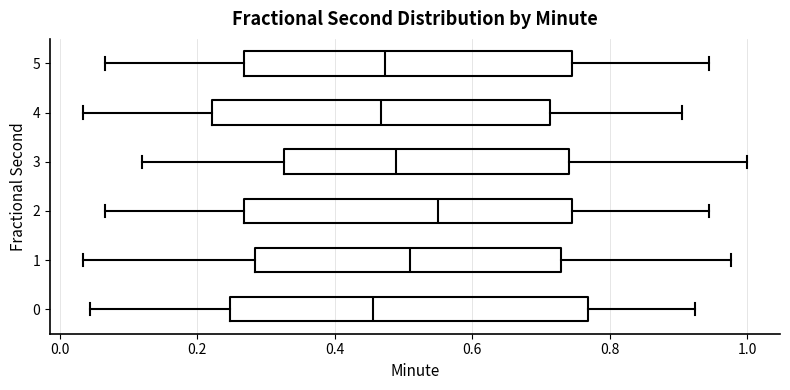

Reading bottom to top, transcribe this box plot: for each box, give where its median line is, the range the box spans, and where its two whiskers end, as read against the x-axis. The values are not printed on the chart, so give them approximately, as read against the axis.

0: median 0.46, box 0.24 to 0.76, whiskers 0.04 to 0.92
1: median 0.50, box 0.28 to 0.72, whiskers 0.04 to 0.98
2: median 0.56, box 0.26 to 0.74, whiskers 0.06 to 0.94
3: median 0.48, box 0.32 to 0.74, whiskers 0.12 to 1.00
4: median 0.46, box 0.22 to 0.72, whiskers 0.04 to 0.90
5: median 0.48, box 0.26 to 0.74, whiskers 0.06 to 0.94